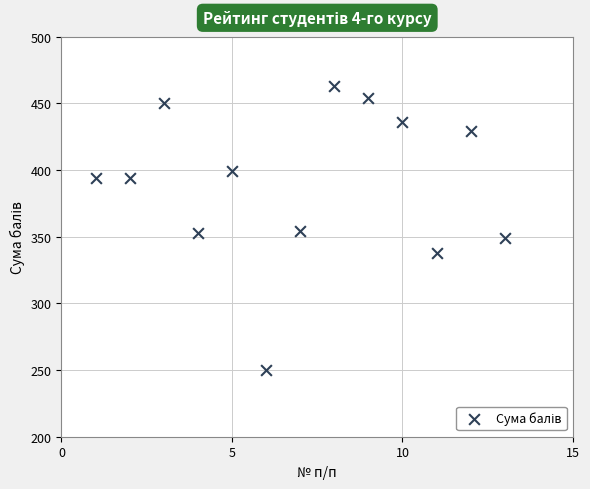

What is the range of Y values (max minus min)?

213